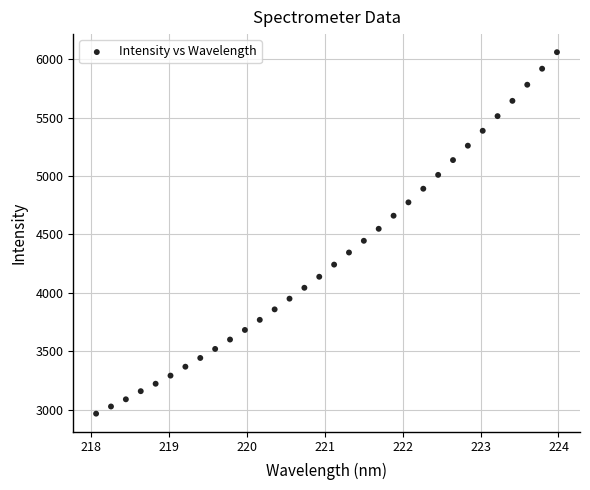

What is the range of X values (max minus min)?

5.9